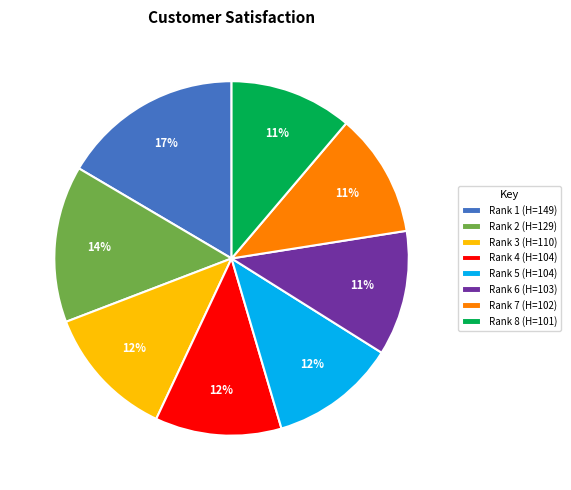

Is Rank 5 the majority of the pie?

No